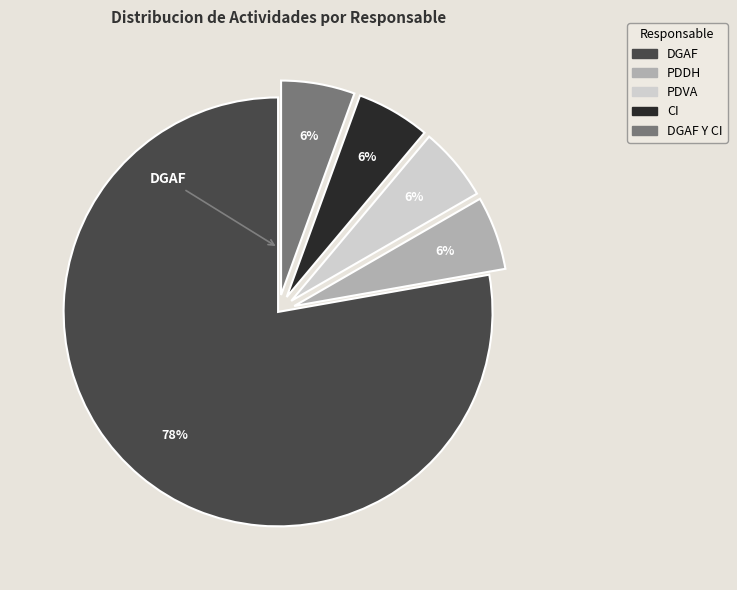

Does any single category account for the majority?

Yes